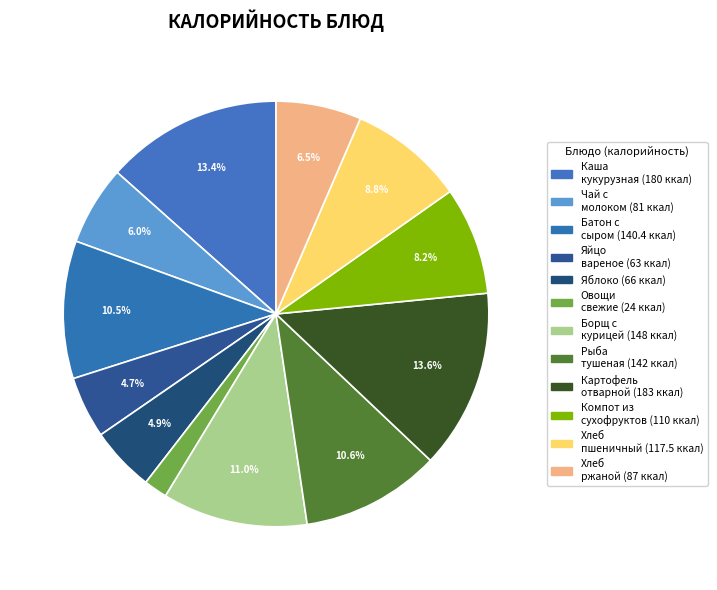

How many slices are in this pie chart?

12